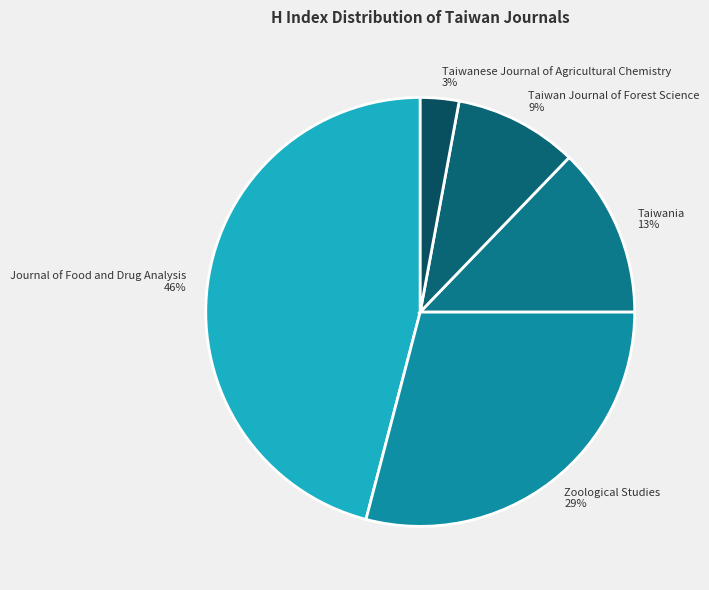

Count the number of slices in the pie.

5